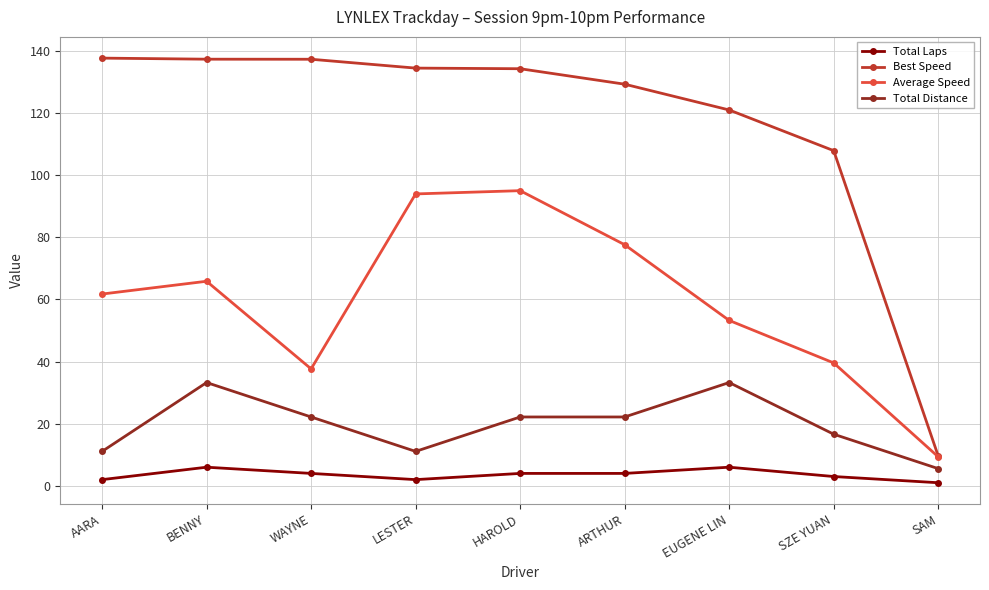

True or false: Best Speed has a value of 61.3 at LESTER.

False